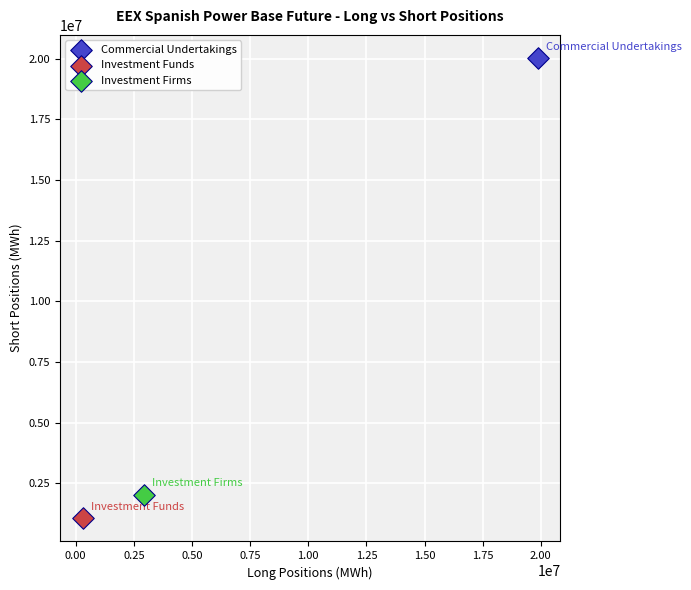

Which series reaches the minimum Y coordinate?

Investment Funds